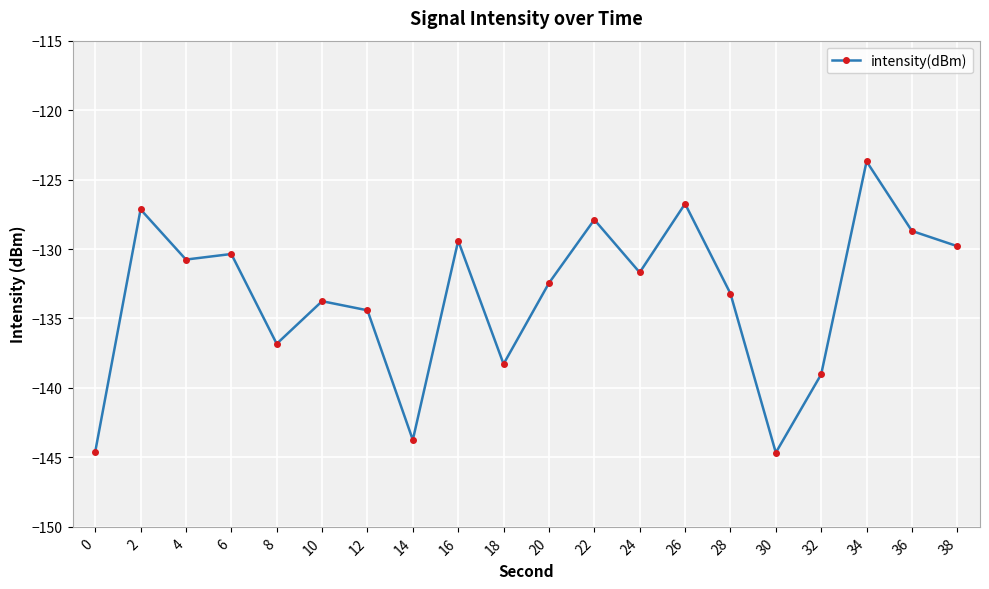

How many interior local peaks (higher than both neighbors) does the data have?

7